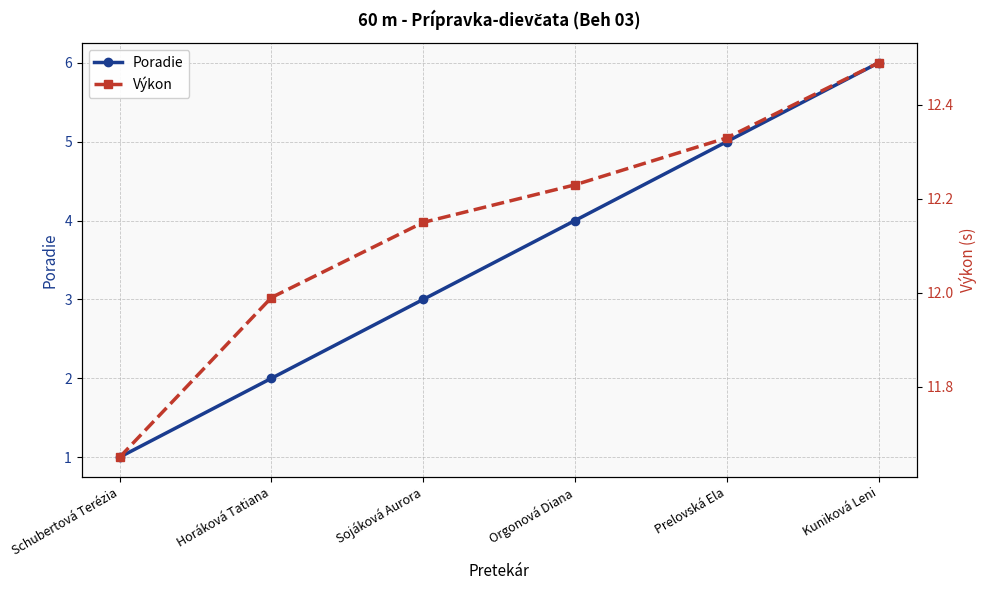

The value of Výkon at Kuniková Leni is 12.5. True or false?

True